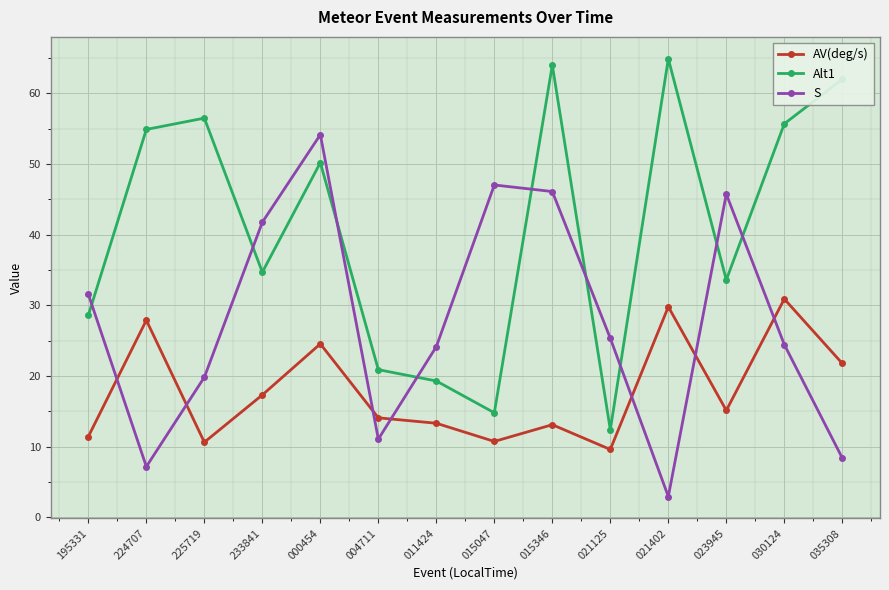

How many series are shown in this chart?

3